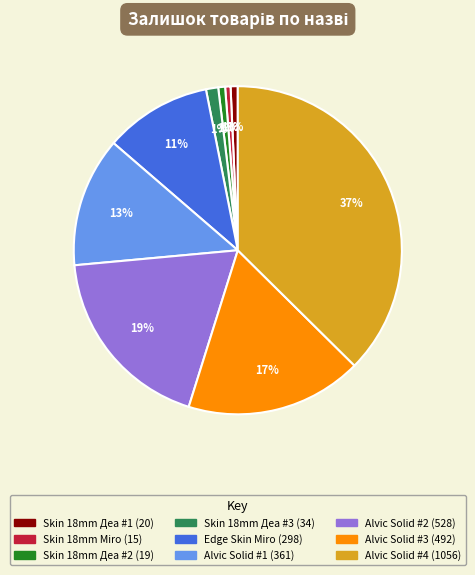

To the nearest percent, what is the average slice percentage?

11%